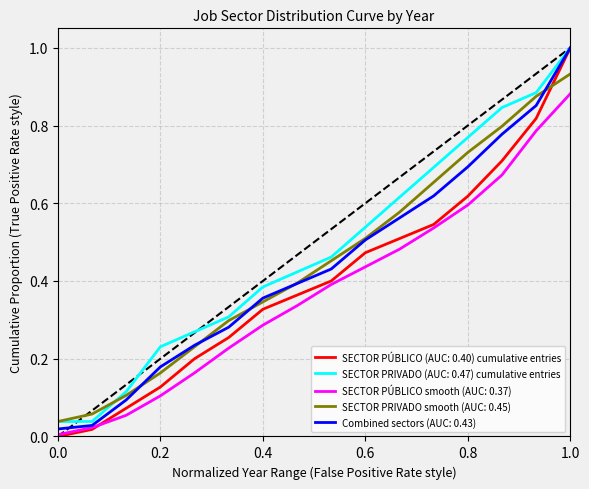

Which series has the widest spread of values?

SECTOR PÚBLICO (AUC: 0.40) cumulative entries